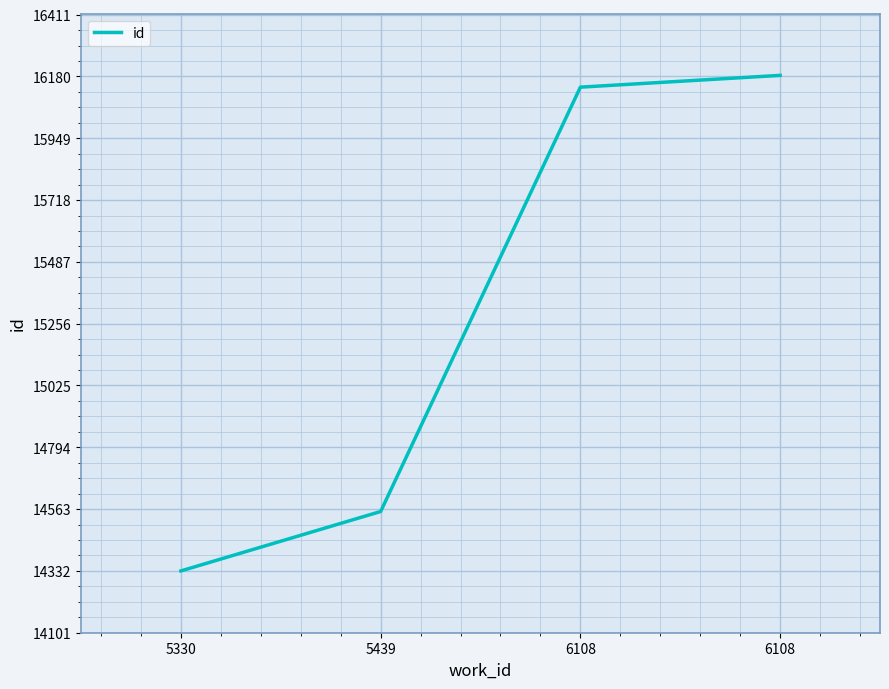

Approximately how many times larger is the value at 5330 compared to 6108?

0.9